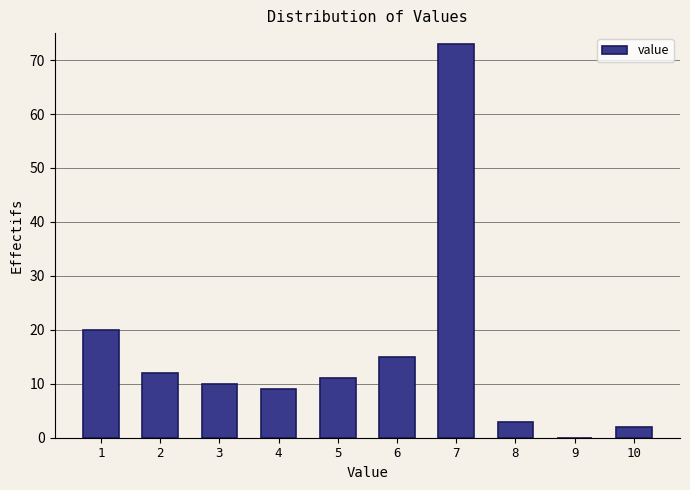

Reading left to right, list every bar in this chart as the range it spans on the x-axis followed by its height. The values are not printed on the chart, so give them approximately, as read against the axis.

0.5 to 1.5: 20
1.5 to 2.5: 12
2.5 to 3.5: 10
3.5 to 4.5: 9
4.5 to 5.5: 11
5.5 to 6.5: 15
6.5 to 7.5: 73
7.5 to 8.5: 3
8.5 to 9.5: 0
9.5 to 10.5: 2